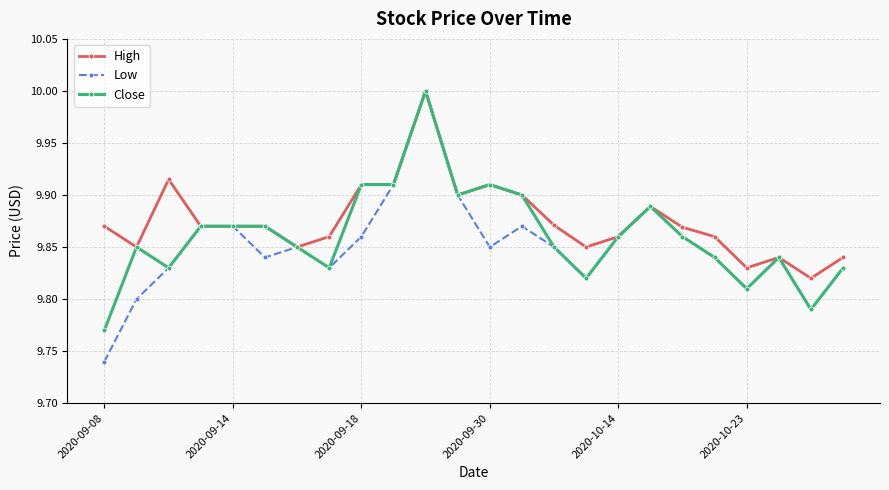

At how many categories does at least one series exceed 9?

24